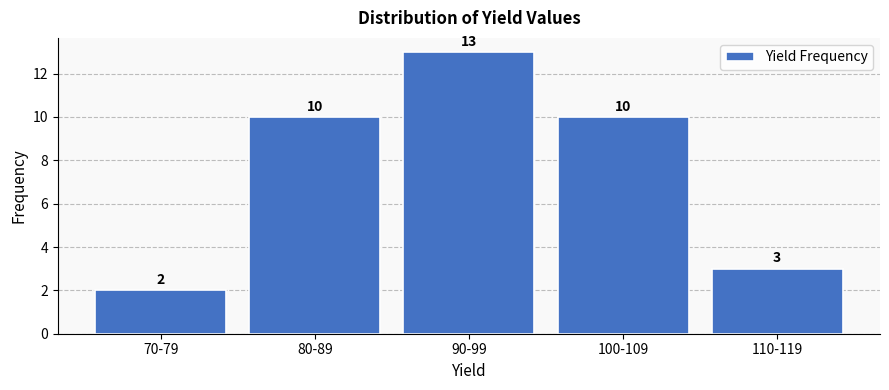

Reading left to right, extract all data points from this chart.

70-79=2	80-89=10	90-99=13	100-109=10	110-119=3